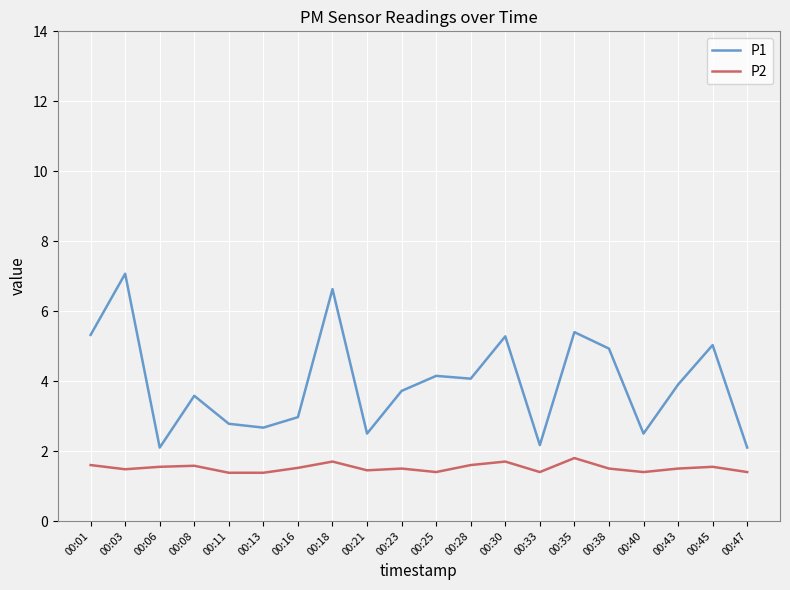

True or false: P1 and P2 intersect in this chart.

False